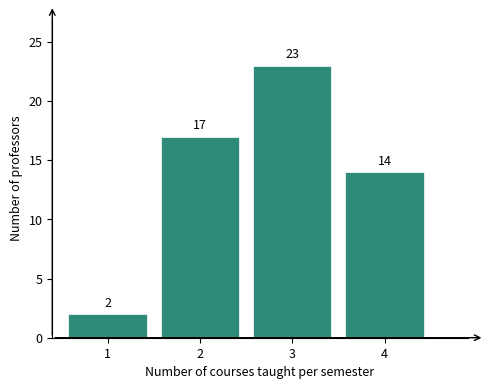

Reading left to right, transcribe all the data shown in this chart.

2	17	23	14